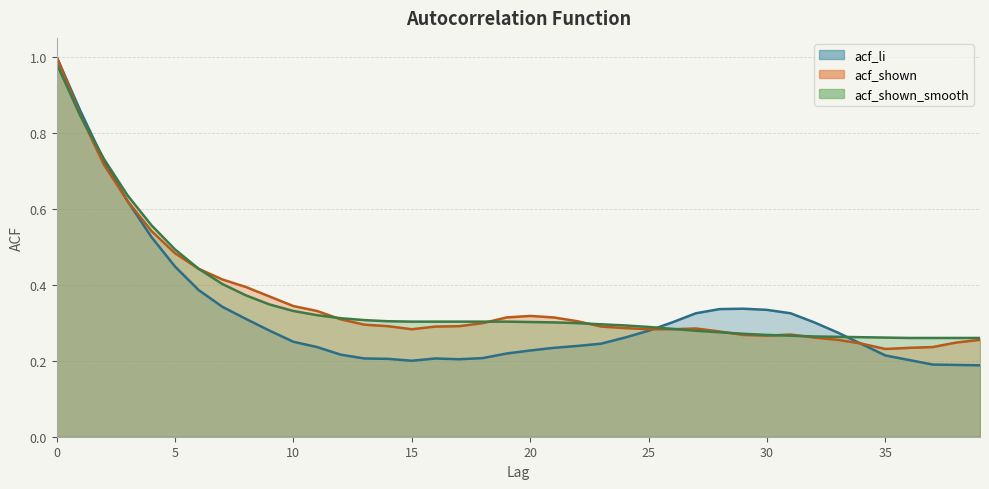

The acf_li series shows 0.3 at 35. True or false?

False